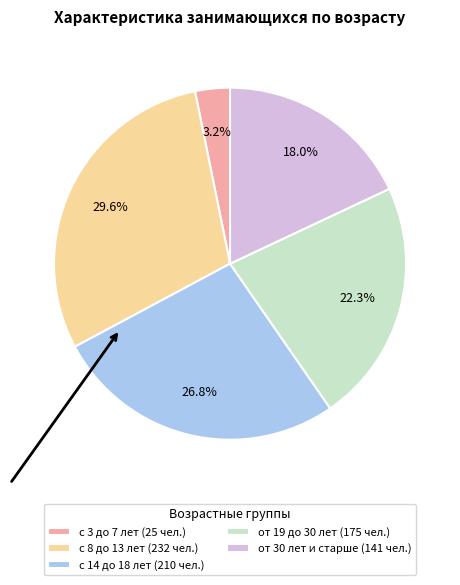

How many slices are in this pie chart?

5